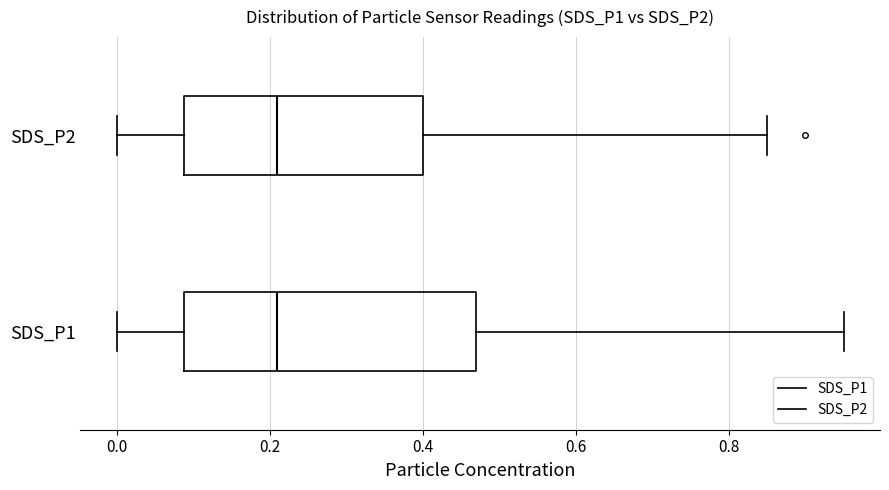

Reading bottom to top, transcribe this box plot: for each box, give where its median line is, the range the box spans, and where its two whiskers end, as read against the x-axis. The values are not printed on the chart, so give them approximately, as read against the axis.

SDS_P1: median 0.22, box 0.08 to 0.48, whiskers 0.00 to 0.96
SDS_P2: median 0.22, box 0.08 to 0.40, whiskers 0.00 to 0.86